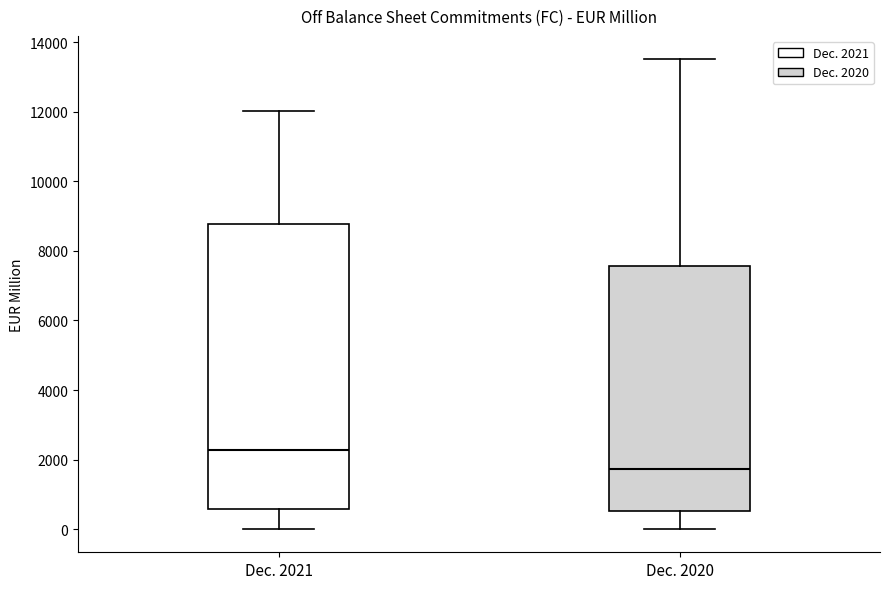

Where is the lower edge of the box for Dec. 2020 on the y-axis? The values are not printed on the chart, so give them approximately, as read against the axis.

600